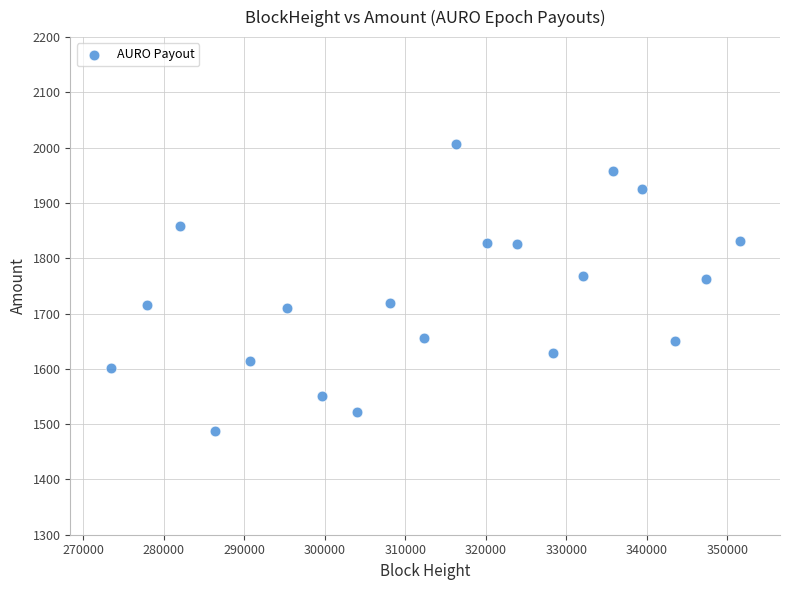

What is the range of X values (max minus min)?

78118.0